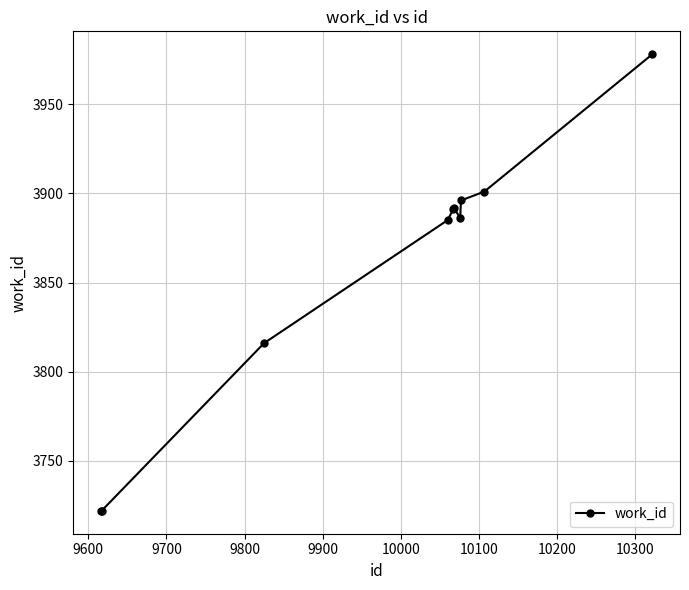

What is the average value?

3859